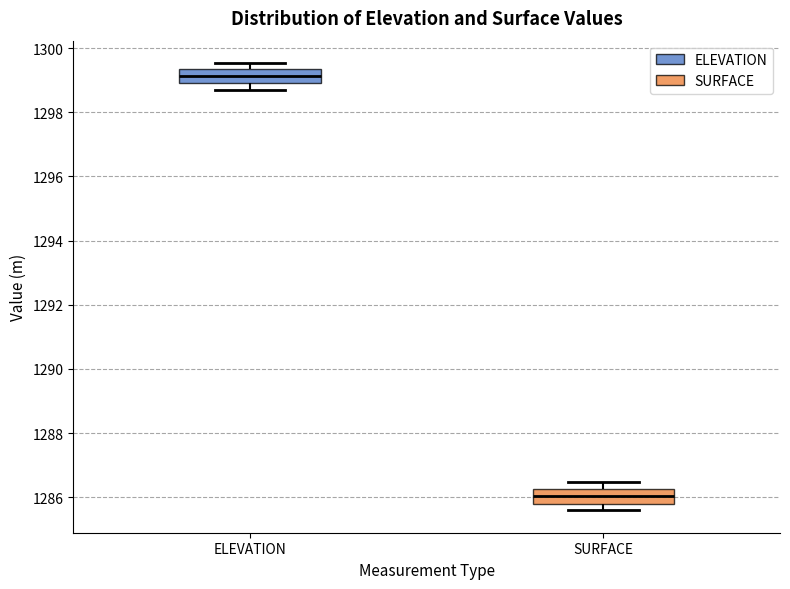

Reading left to right, transcribe this box plot: for each box, give where its median line is, the range the box spans, and where its two whiskers end, as read against the y-axis. The values are not printed on the chart, so give them approximately, as read against the axis.

ELEVATION: median 1299.2, box 1299.0 to 1299.4, whiskers 1298.6 to 1299.6
SURFACE: median 1286.0, box 1285.8 to 1286.2, whiskers 1285.6 to 1286.4